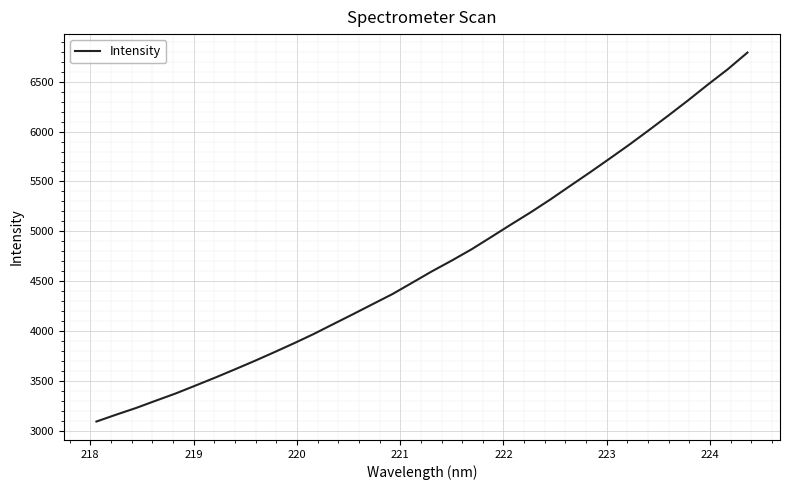

What is the maximum value shown in the chart?

6791.8